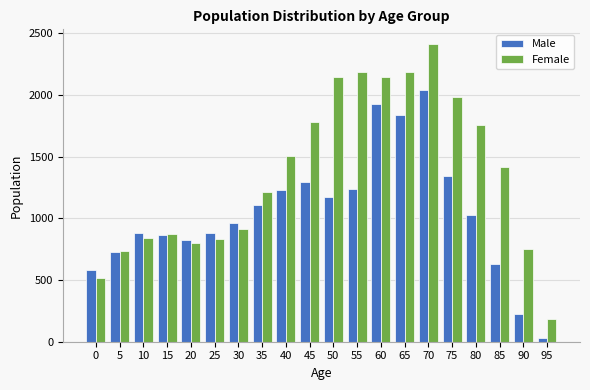

What is the average value of the Male series?

1042